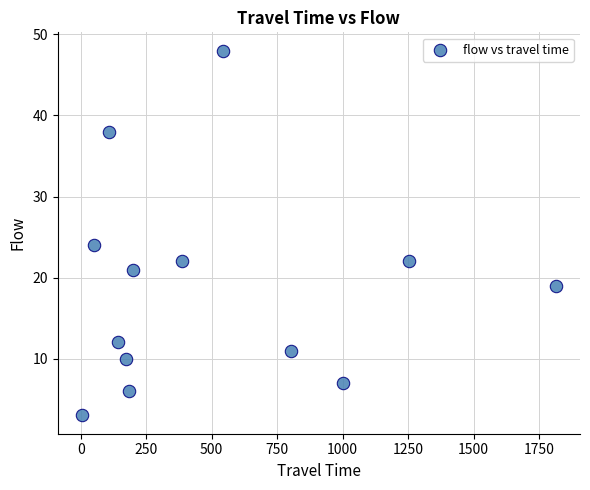

What is the range of X values (max minus min)?

1813